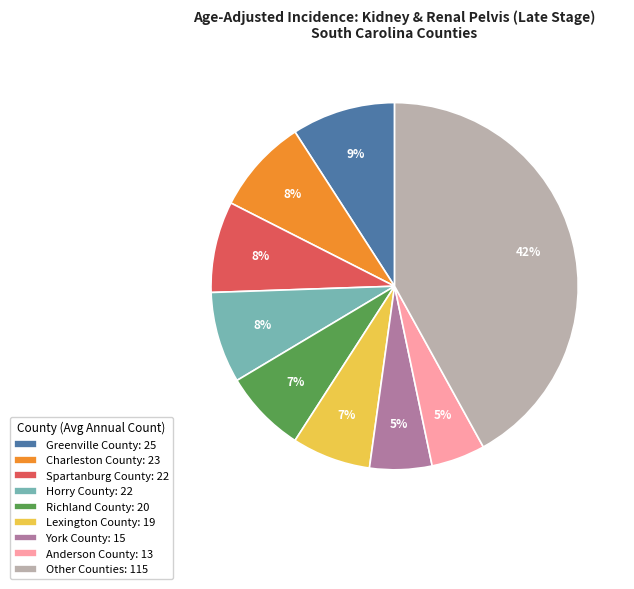

To the nearest percent, what portion does York County: 15 represent?

5%